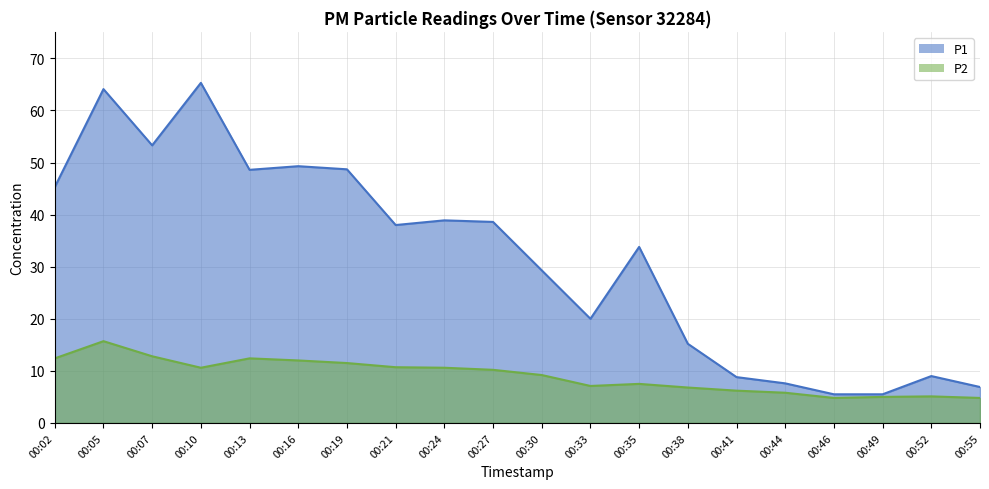

What are all the series names shown in the legend?

P1, P2